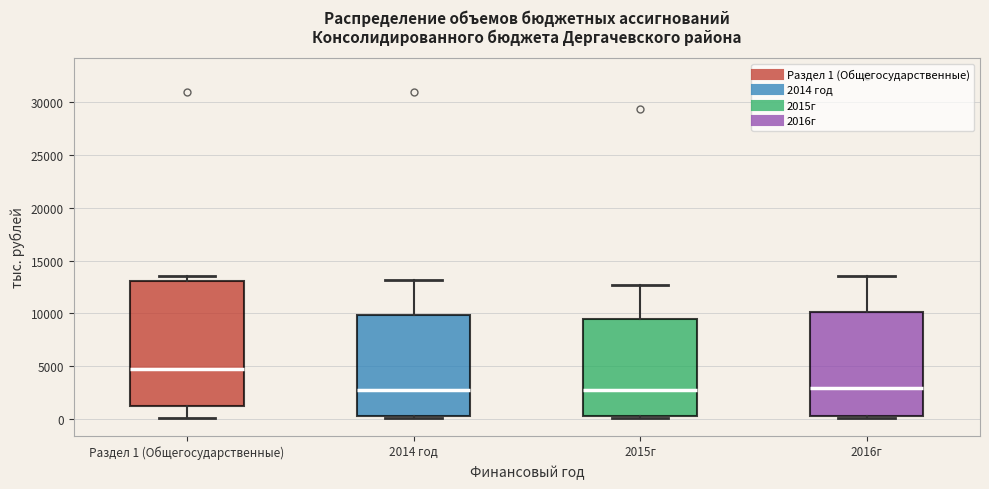

Reading left to right, read every box against the y-axis: the position of its median line, the range the box covers, and the ends of its whiskers. The values are not printed on the chart, so give them approximately, as read against the axis.

Раздел 1 (Общегосударственные): median 4500, box 1000 to 13000, whiskers 0 to 13500
2014 год: median 2500, box 500 to 10000, whiskers 0 to 13000
2015г: median 3000, box 500 to 9500, whiskers 0 to 12500
2016г: median 3000, box 500 to 10000, whiskers 0 to 13500